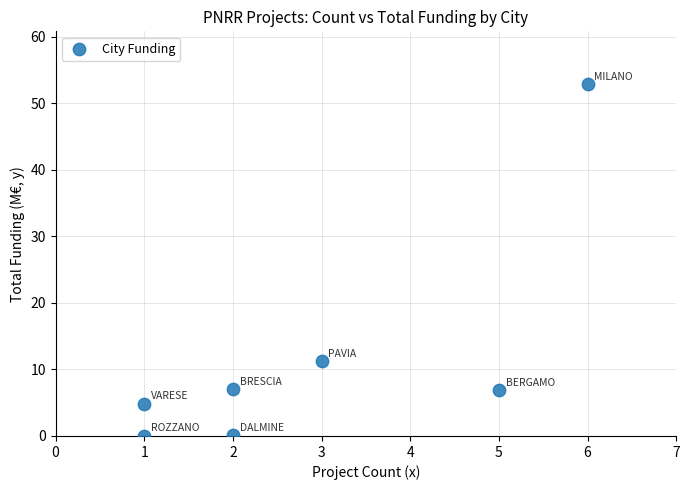

What Y value in the scatter plot is closest to 26?

11.3